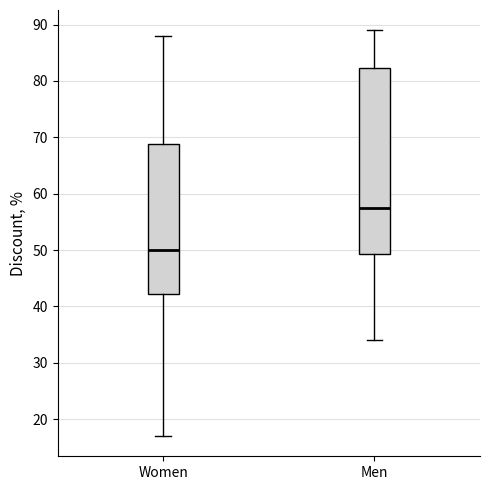

Comparing the boxes themselves (not the whiskers), which one is the tallest?

Men